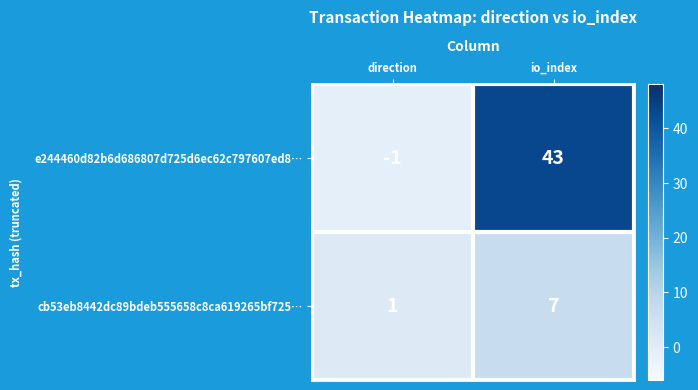

Which series has the widest spread of values?

e244460d82b6d686807d725d6ec62c797607ed8…